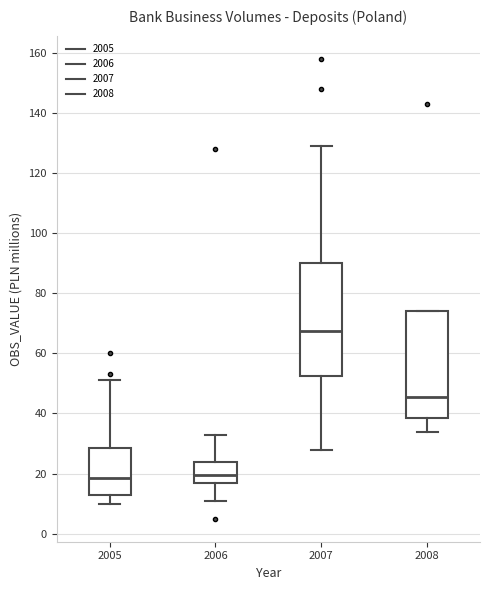

Which box is the tallest, from its lower edge to its upper edge?

2007